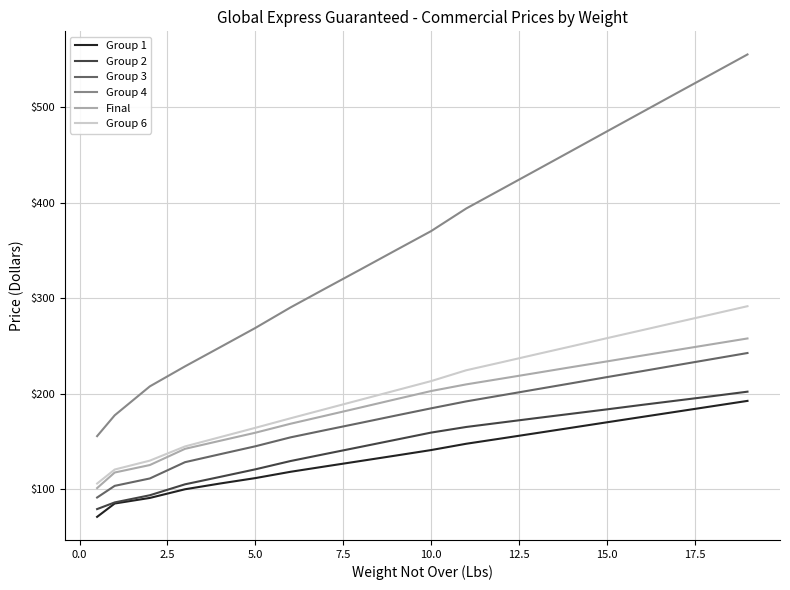

Which series has the largest total across all categories?

Group 4